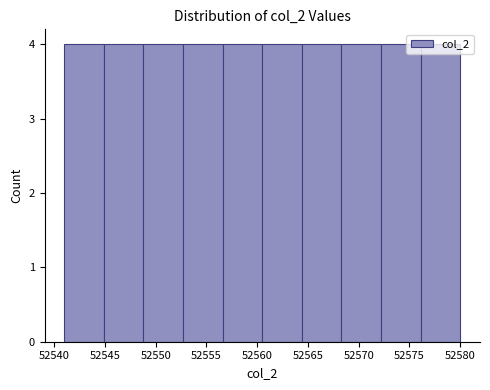

Reading left to right, transcribe this chart: for each bar, give the range it covers on the x-axis and its height. Neither the bar edges nor the heights are printed on the chart, so give them approximately, as read against the axes.

52541.0 to 52544.9: 4
52544.9 to 52548.8: 4
52548.8 to 52552.7: 4
52552.7 to 52556.6: 4
52556.6 to 52560.5: 4
52560.5 to 52564.4: 4
52564.4 to 52568.3: 4
52568.3 to 52572.2: 4
52572.2 to 52576.1: 4
52576.1 to 52580.0: 4